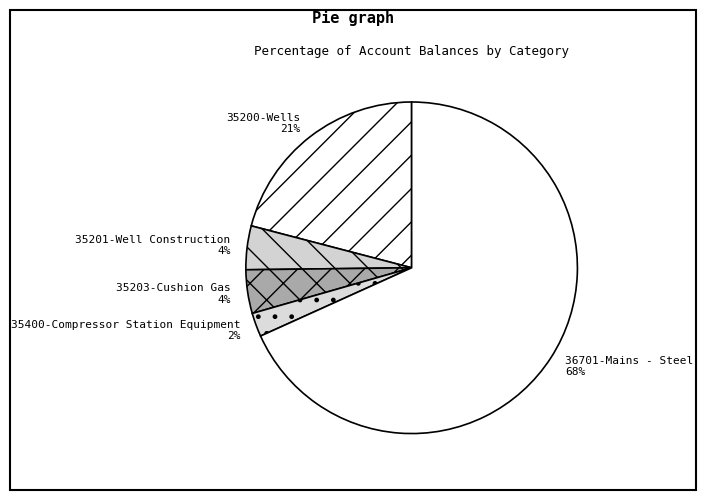

Does any single category account for the majority?

Yes